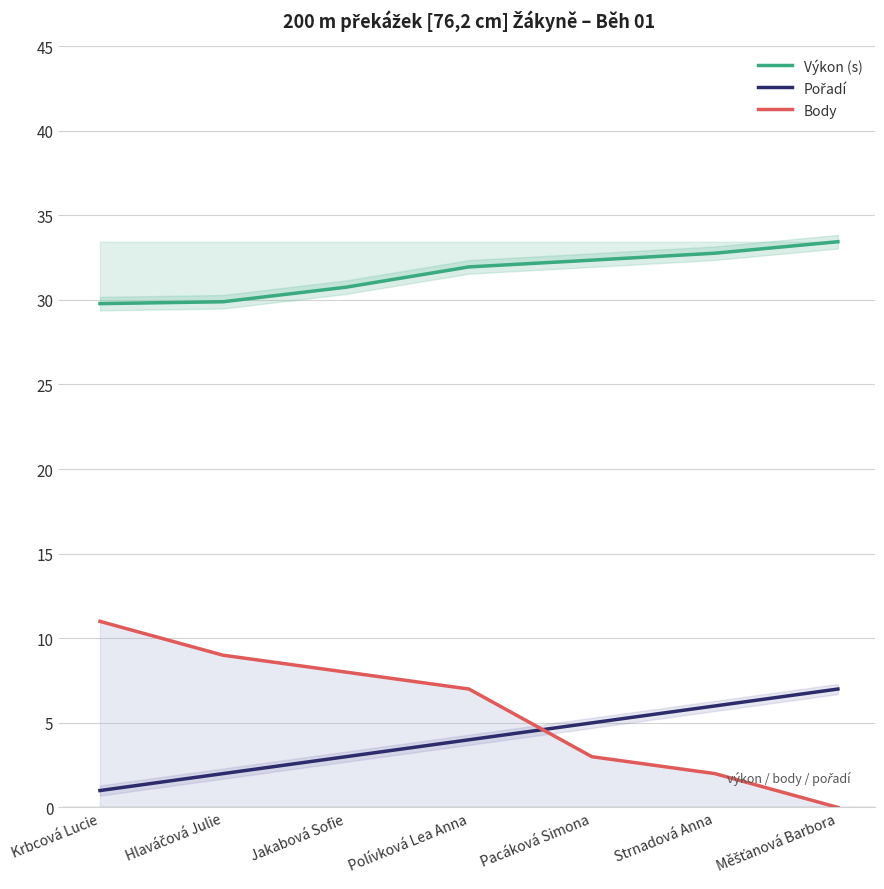

What is the average value of the Body series?

5.7